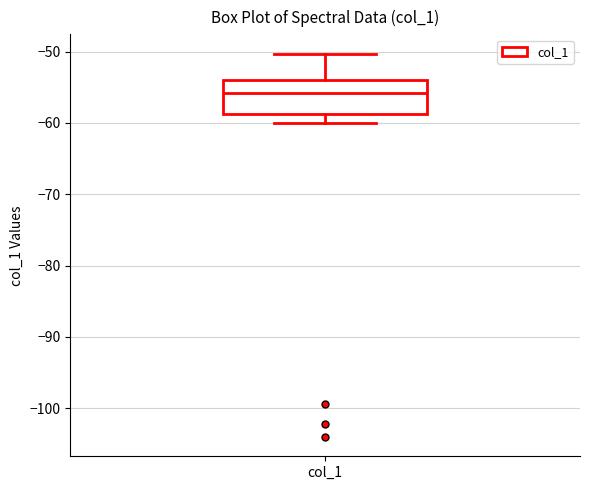

Read this box plot against the y-axis: the position of the median line, the range covered by the box, and the ends of both whiskers. The values are not printed on the chart, so give them approximately, as read against the axis.

median -56, box -59 to -54, whiskers -60 to -50